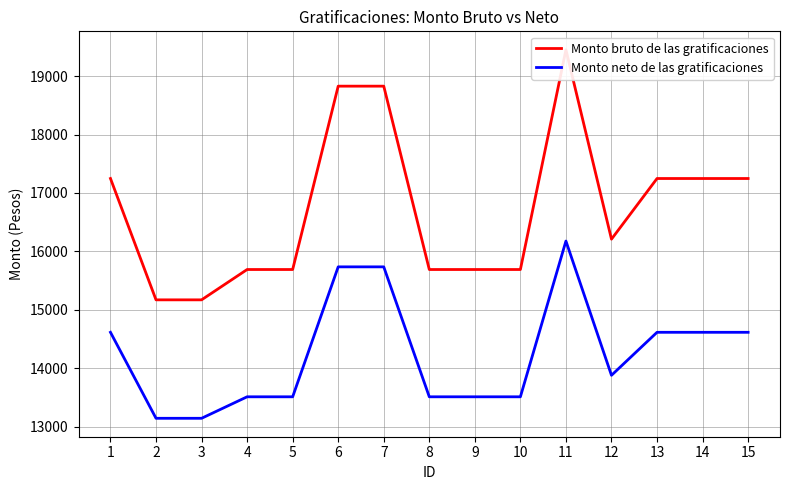

True or false: Monto neto de las gratificaciones has a value of 14615.5 at 13.

True